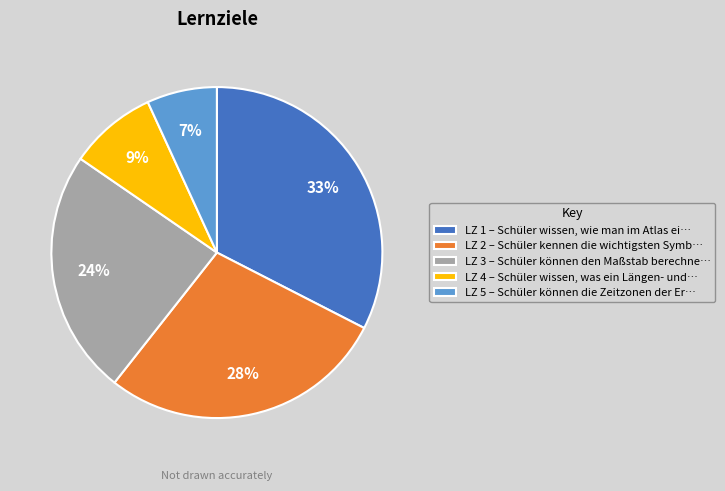

Which slice is the smallest?

LZ 5